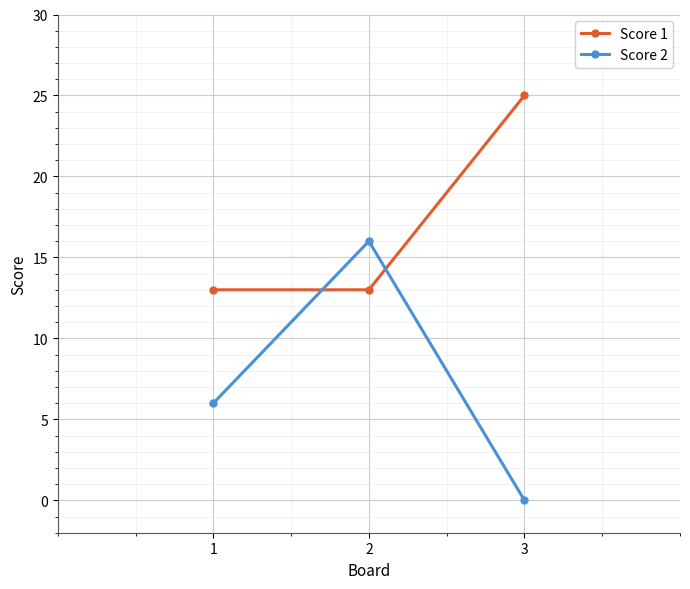

What is the difference between the highest and lowest values at 1?

7